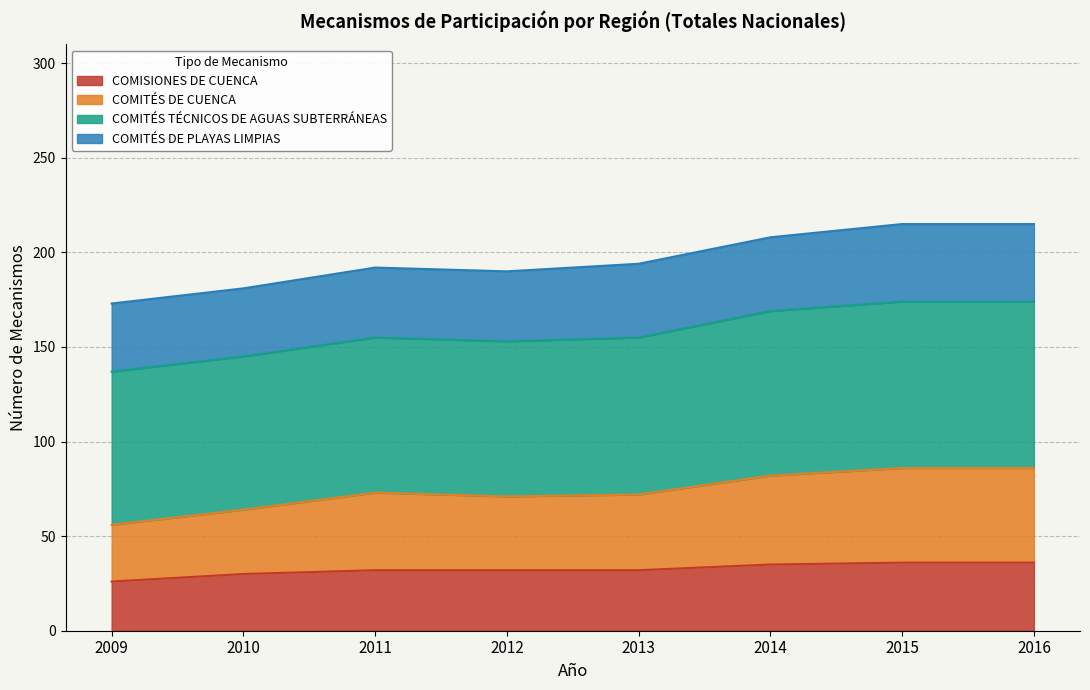

The value of COMITÉS DE CUENCA at 2011 is 117. True or false?

False